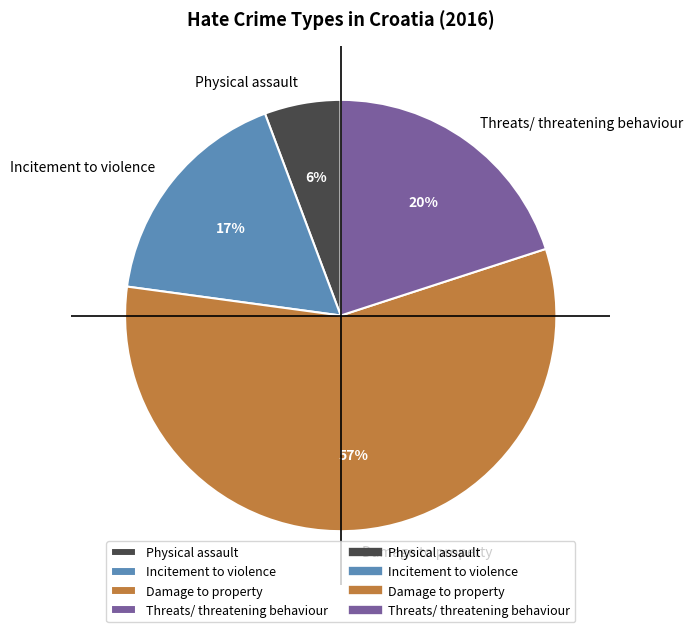

Combined, do Physical assault and Damage to property account for over 50%?

Yes